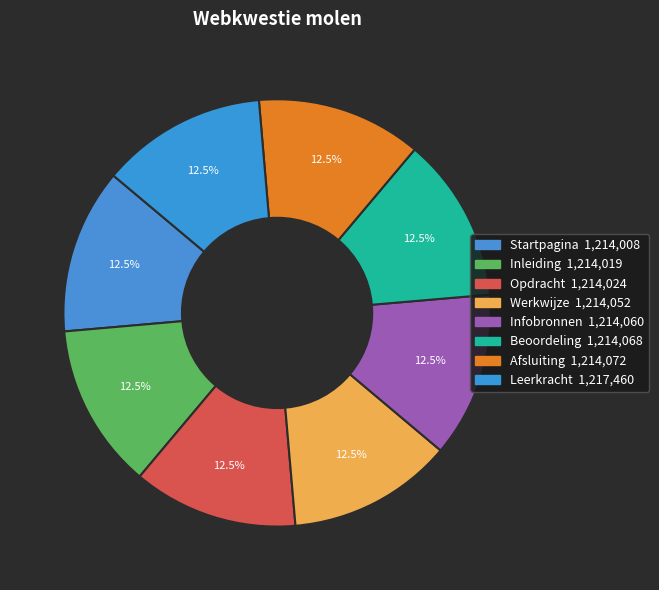

What is the largest slice in the pie chart?

Leerkracht